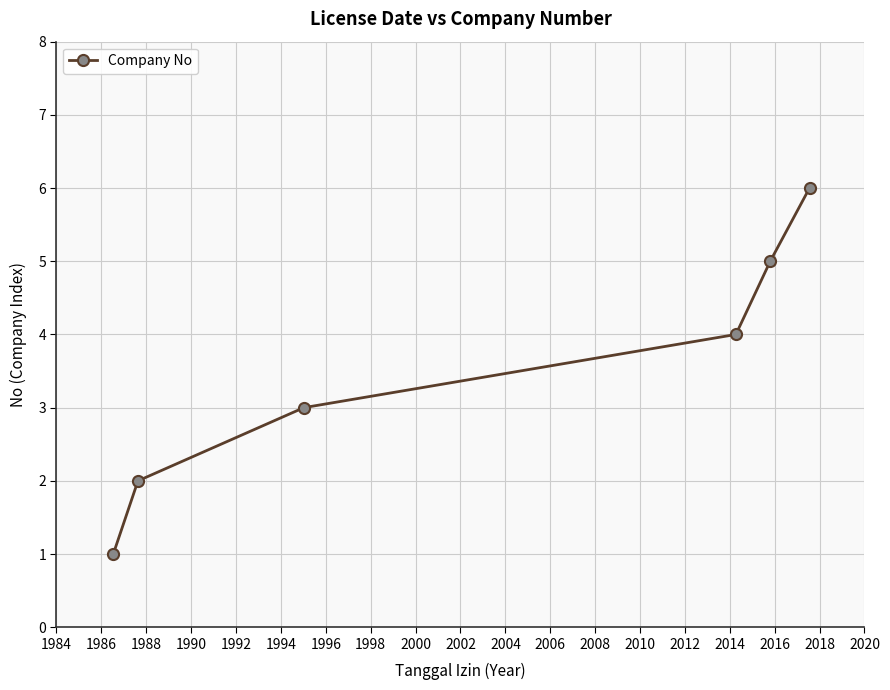

What is the value of the 1st point from the left?

1